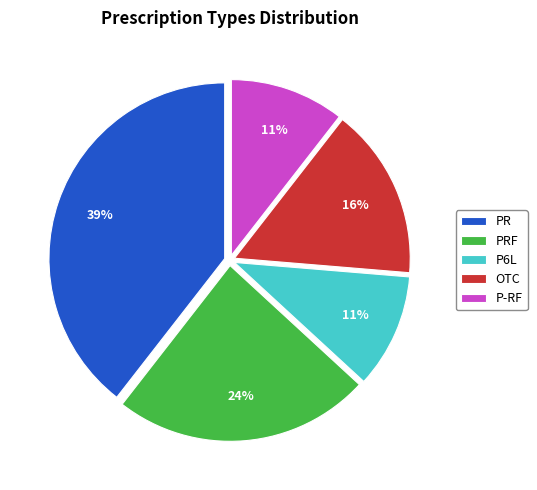

Which has a higher value, OTC or P-RF?

OTC